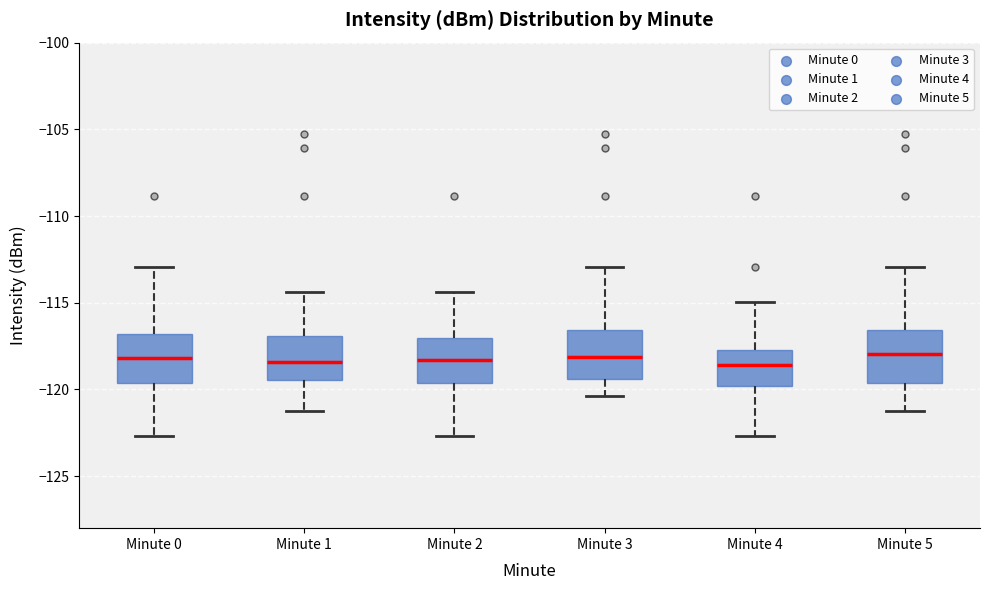

Reading left to right, read every box against the y-axis: the position of its median line, the range the box covers, and the ends of its whiskers. The values are not printed on the chart, so give them approximately, as read against the axis.

Minute 0: median -118.0, box -119.5 to -117.0, whiskers -122.5 to -113.0
Minute 1: median -118.5, box -119.5 to -117.0, whiskers -121.0 to -114.5
Minute 2: median -118.5, box -119.5 to -117.0, whiskers -122.5 to -114.5
Minute 3: median -118.0, box -119.5 to -116.5, whiskers -120.5 to -113.0
Minute 4: median -118.5, box -120.0 to -117.5, whiskers -122.5 to -115.0
Minute 5: median -118.0, box -119.5 to -116.5, whiskers -121.0 to -113.0